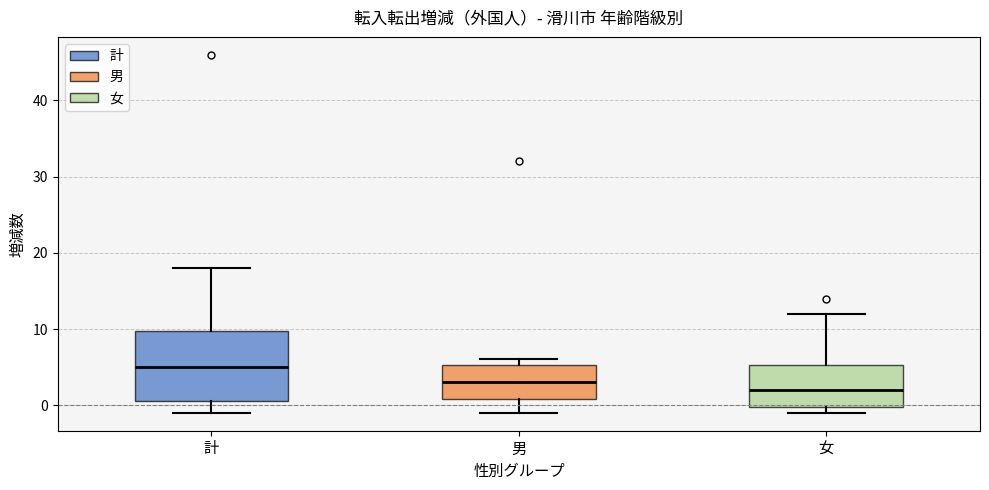

Where is the upper edge of the box for 男 on the y-axis? The values are not printed on the chart, so give them approximately, as read against the axis.

5